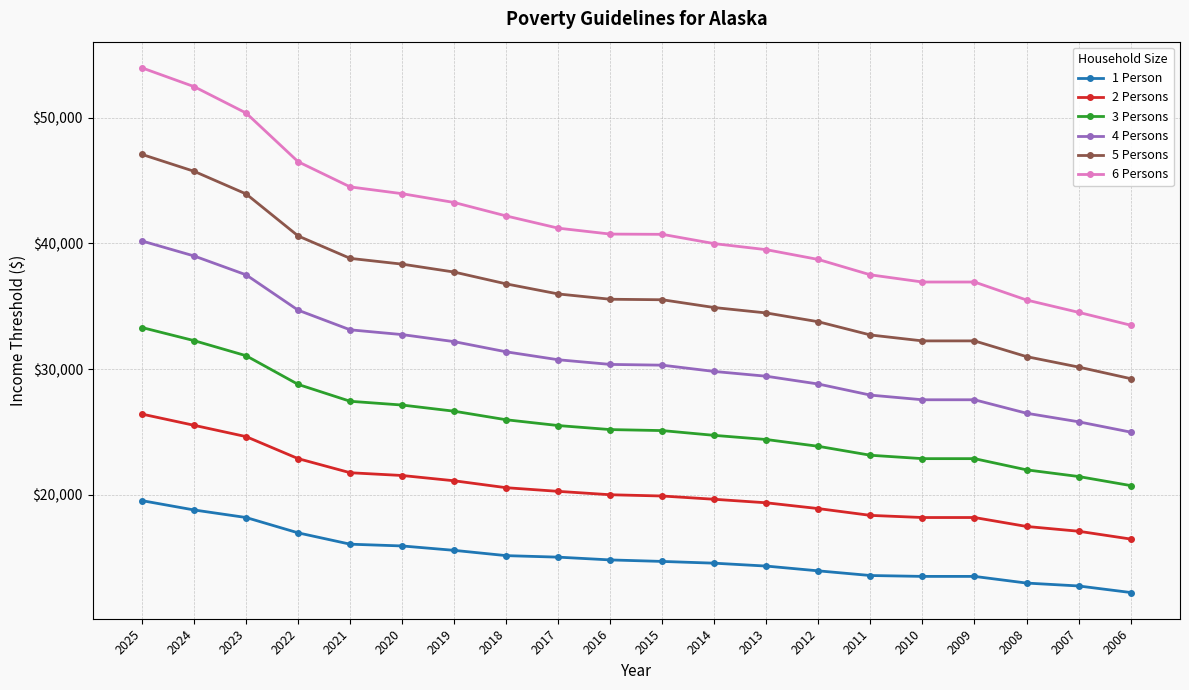

Which series has the largest range (max minus min)?

6 Persons